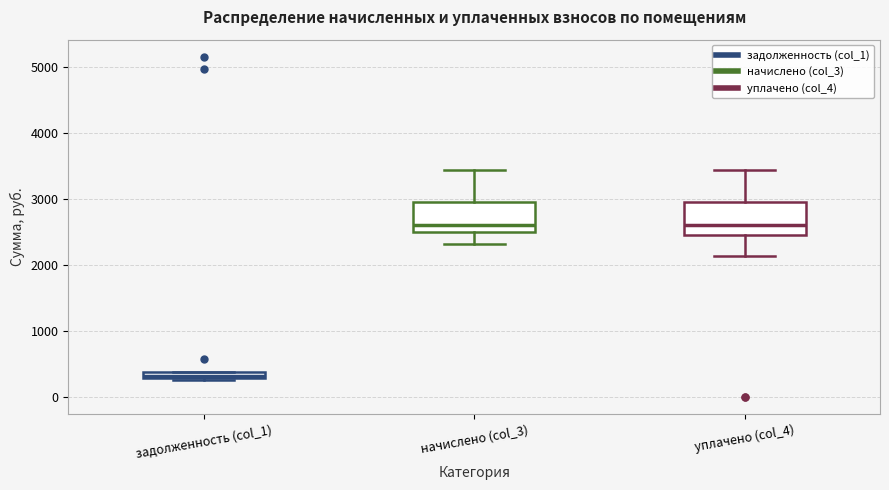

Where does the lower whisker of the box for начислено (col_3) end on the y-axis? The values are not printed on the chart, so give them approximately, as read against the axis.

2300